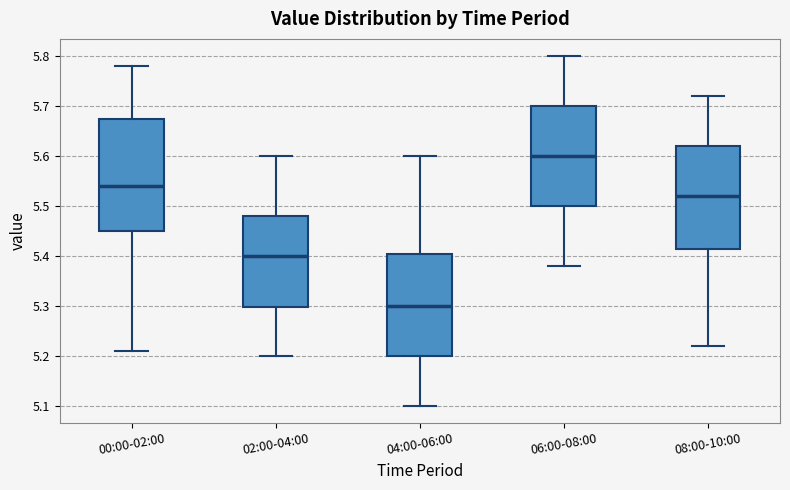

Where does the lower whisker of the box for 06:00-08:00 end on the y-axis? The values are not printed on the chart, so give them approximately, as read against the axis.

5.38